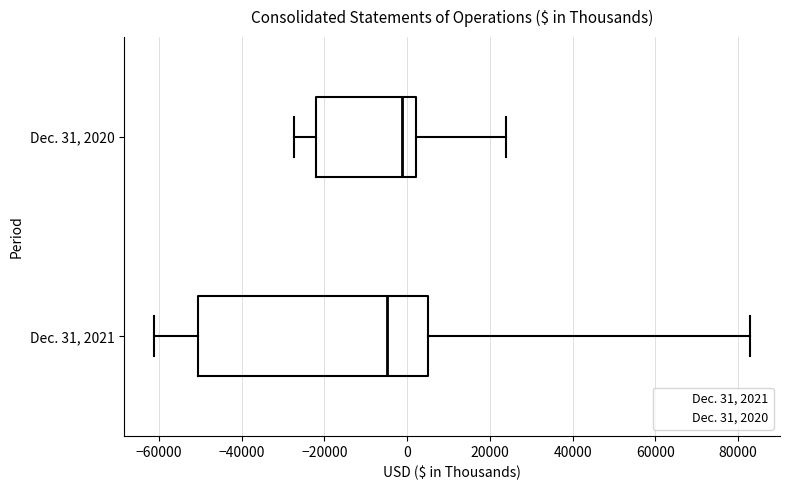

Reading bottom to top, read every box against the x-axis: the position of its median line, the range the box covers, and the ends of its whiskers. The values are not printed on the chart, so give them approximately, as read against the axis.

Dec. 31, 2021: median -4000, box -50000 to 4000, whiskers -62000 to 82000
Dec. 31, 2020: median -2000, box -22000 to 2000, whiskers -28000 to 24000